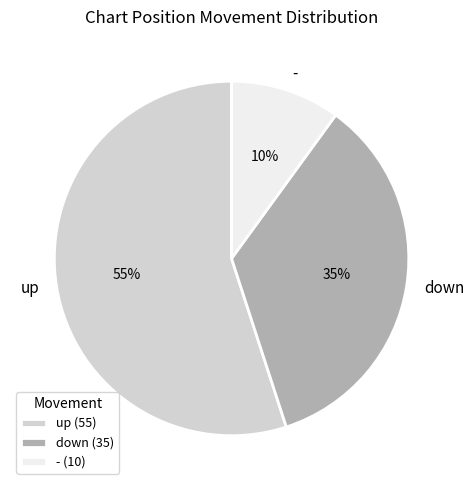

Do - and up together represent more than half of the pie?

Yes